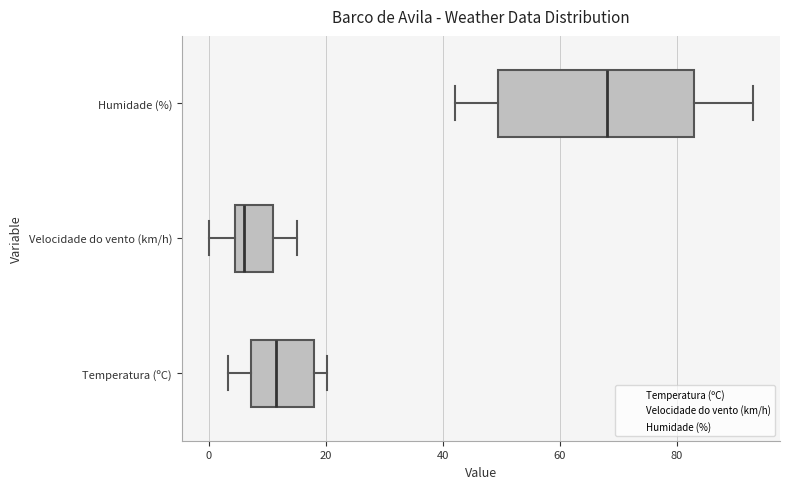

Reading bottom to top, transcribe this box plot: for each box, give where its median line is, the range the box spans, and where its two whiskers end, as read against the x-axis. The values are not printed on the chart, so give them approximately, as read against the axis.

Temperatura (ºC): median 12, box 8 to 18, whiskers 4 to 20
Velocidade do vento (km/h): median 6, box 4 to 12, whiskers 0 to 16
Humidade (%): median 68, box 50 to 84, whiskers 42 to 94